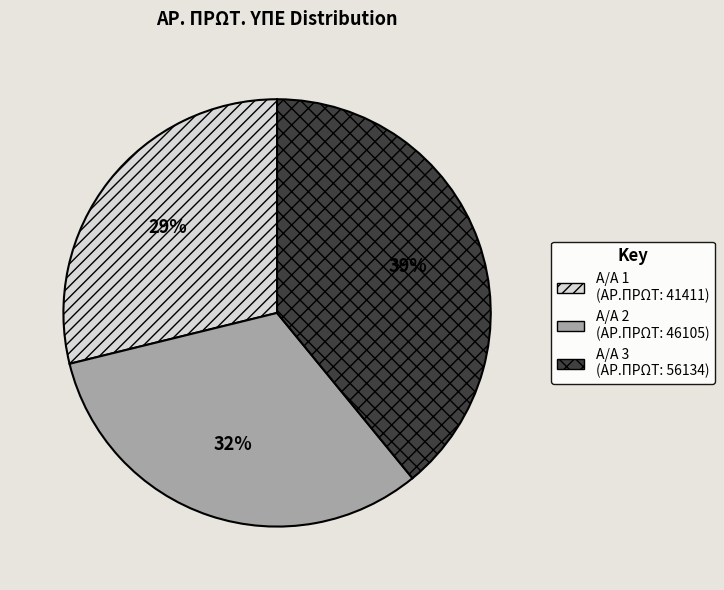

Is there any slice that represents more than half of the pie?

No